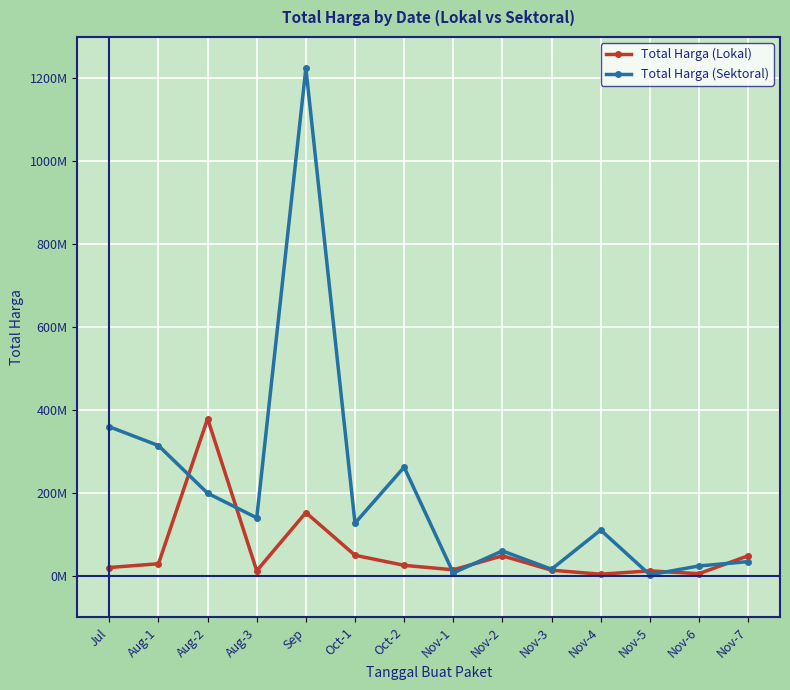

List the series in order of their overall mean, highest first.

Total Harga (Sektoral), Total Harga (Lokal)